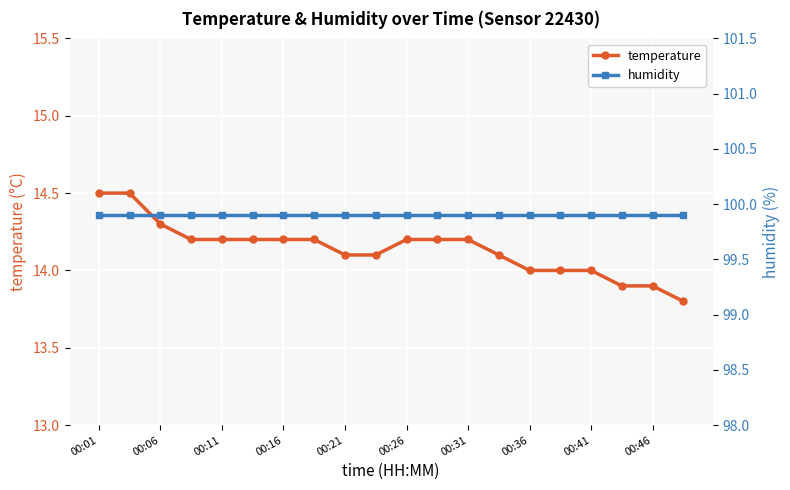

What is the lowest value of the temperature series?

13.8